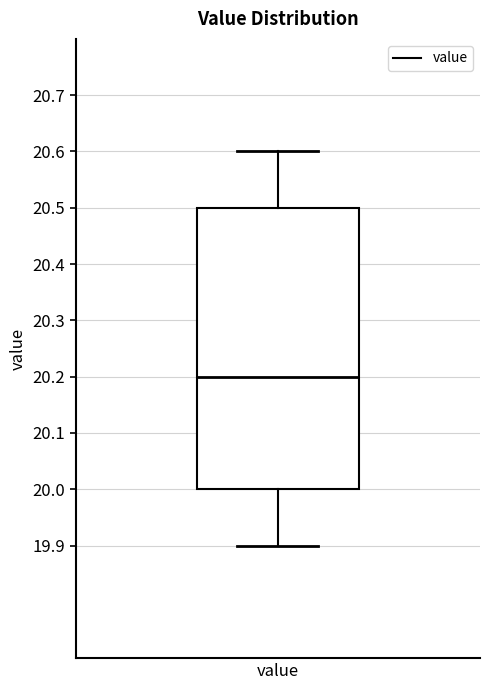

Read this box plot against the y-axis: the position of the median line, the range covered by the box, and the ends of both whiskers. The values are not printed on the chart, so give them approximately, as read against the axis.

median 20.2, box 20.0 to 20.5, whiskers 19.9 to 20.6